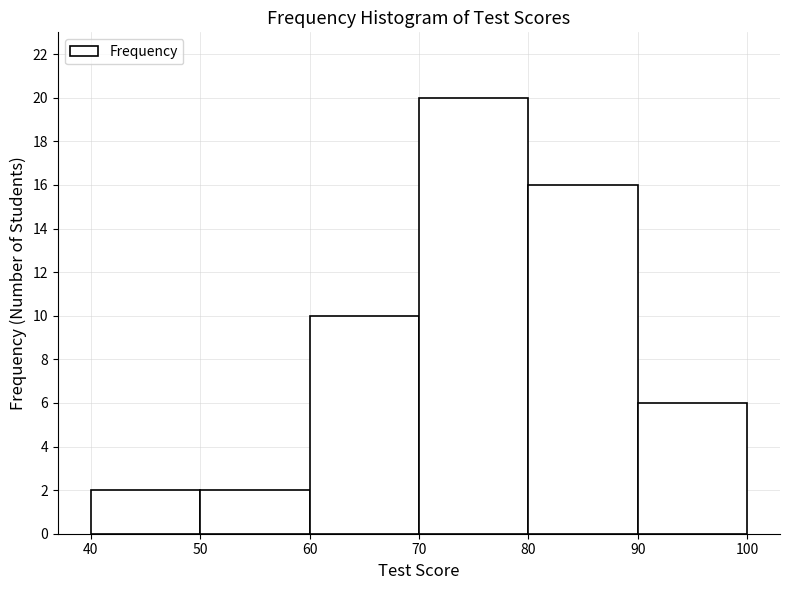

Reading left to right, list every bar in this chart as the range it spans on the x-axis followed by its height. The values are not printed on the chart, so give them approximately, as read against the axis.

40 to 50: 2
50 to 60: 2
60 to 70: 10
70 to 80: 20
80 to 90: 16
90 to 100: 6